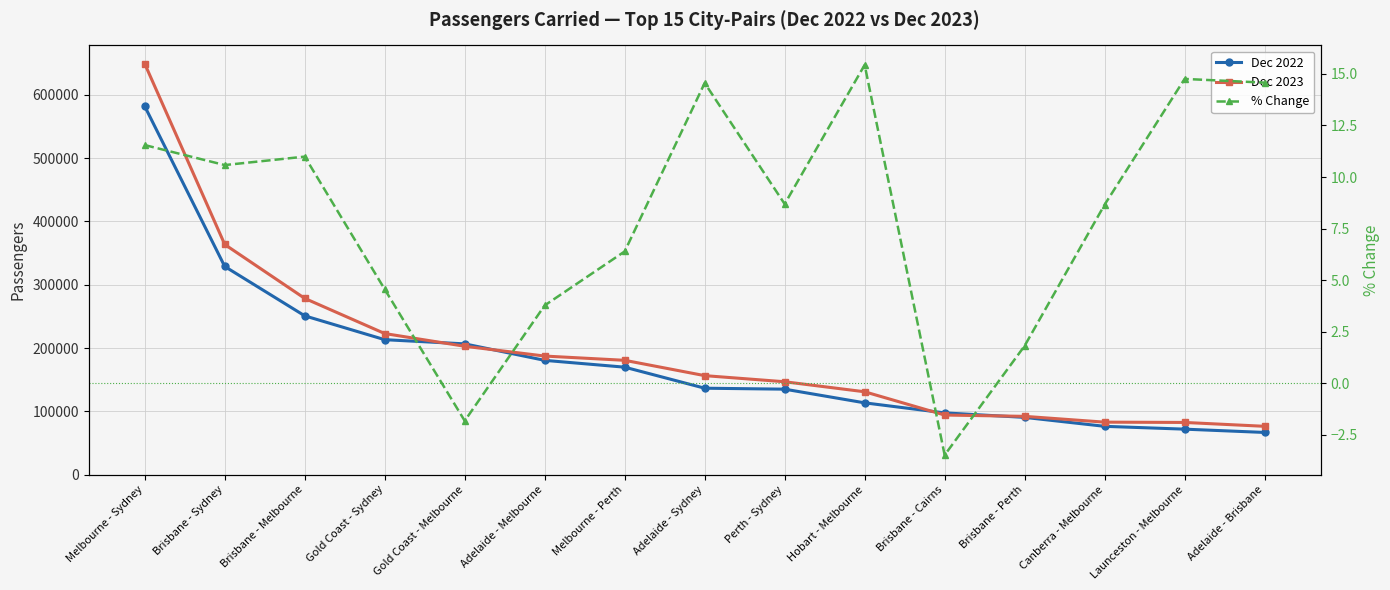

Rank the series by their maximum value, from highest to lowest.

Dec 2023, Dec 2022, % Change